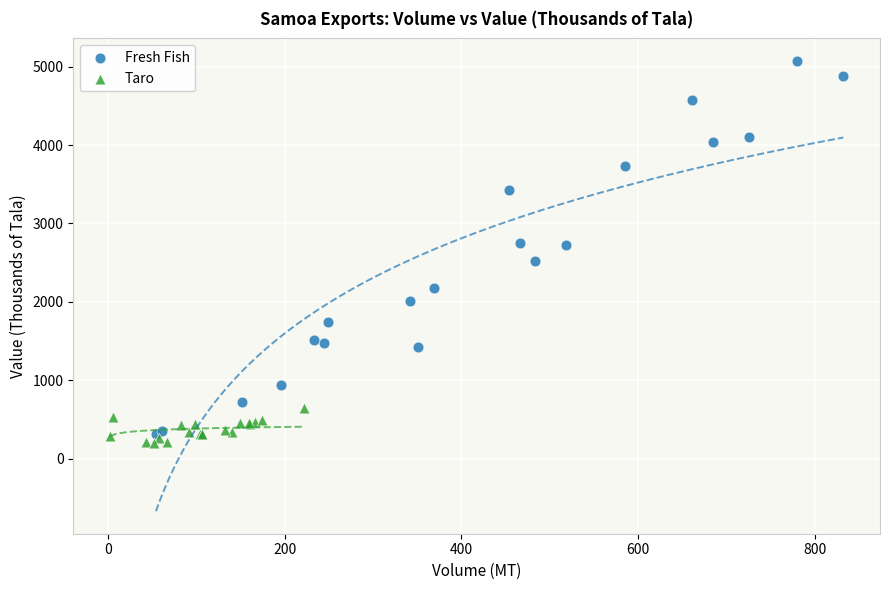

Which series contains the lowest Y value?

Taro